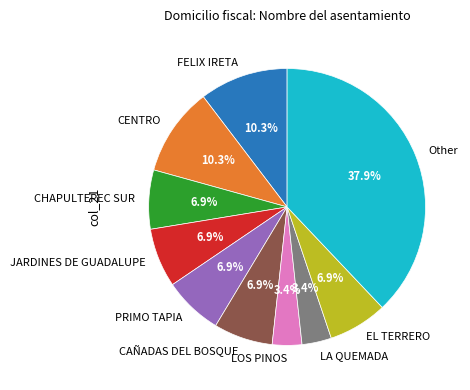

Count the number of slices in the pie.

10